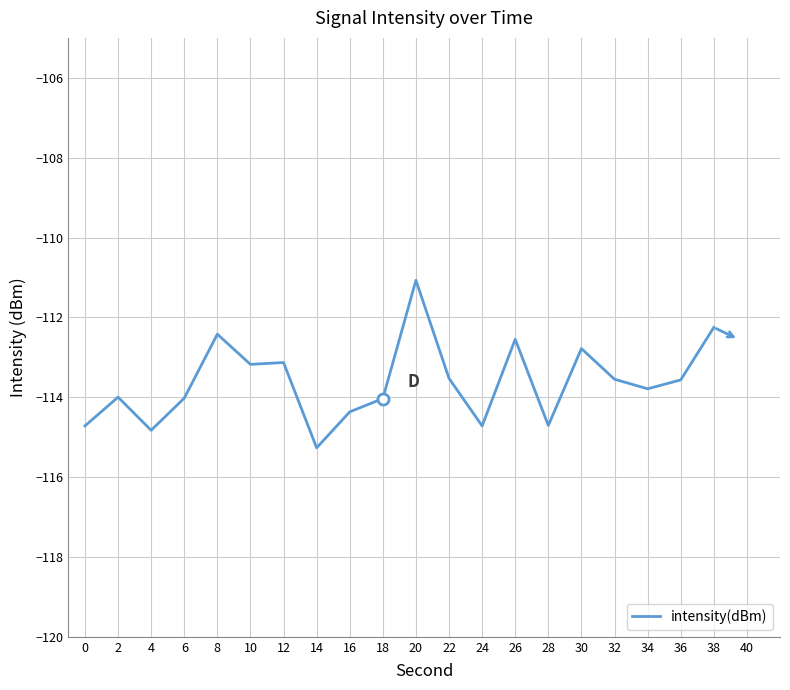

Which category has the lowest value across all series?

14